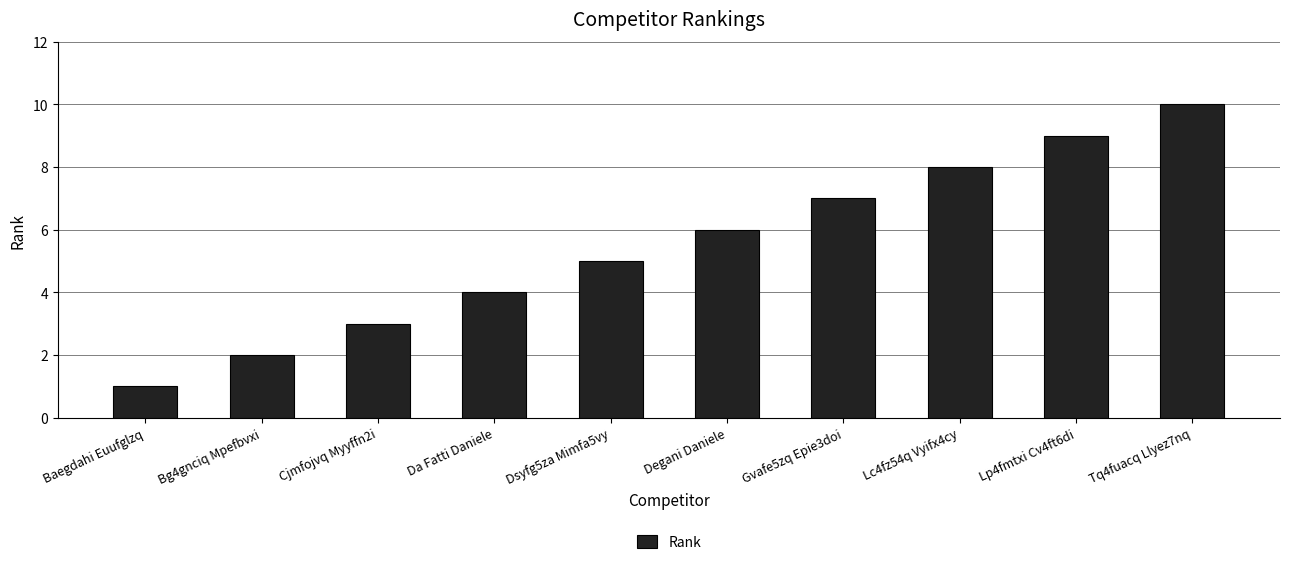

Which has a higher value, Dsyfg5za Mimfa5vy or Gvafe5zq Epie3doi?

Gvafe5zq Epie3doi